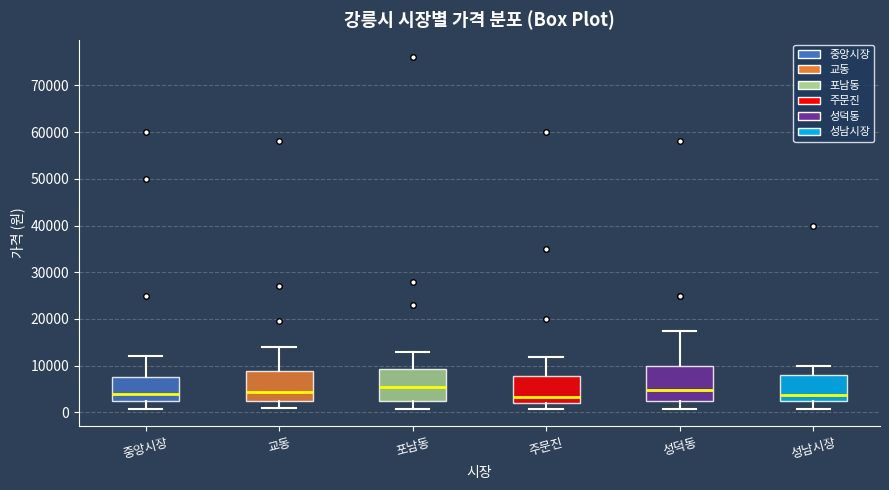

Reading left to right, transcribe this box plot: for each box, give where its median line is, the range the box spans, and where its two whiskers end, as read against the y-axis. The values are not printed on the chart, so give them approximately, as read against the axis.

중앙시장: median 4000, box 2000 to 8000, whiskers 1000 to 12000
교동: median 4000, box 2000 to 9000, whiskers 1000 to 14000
포남동: median 6000, box 2000 to 9000, whiskers 1000 to 13000
주문진: median 3000, box 2000 to 8000, whiskers 1000 to 12000
성덕동: median 5000, box 3000 to 10000, whiskers 1000 to 17000
성남시장: median 4000, box 2000 to 8000, whiskers 1000 to 10000